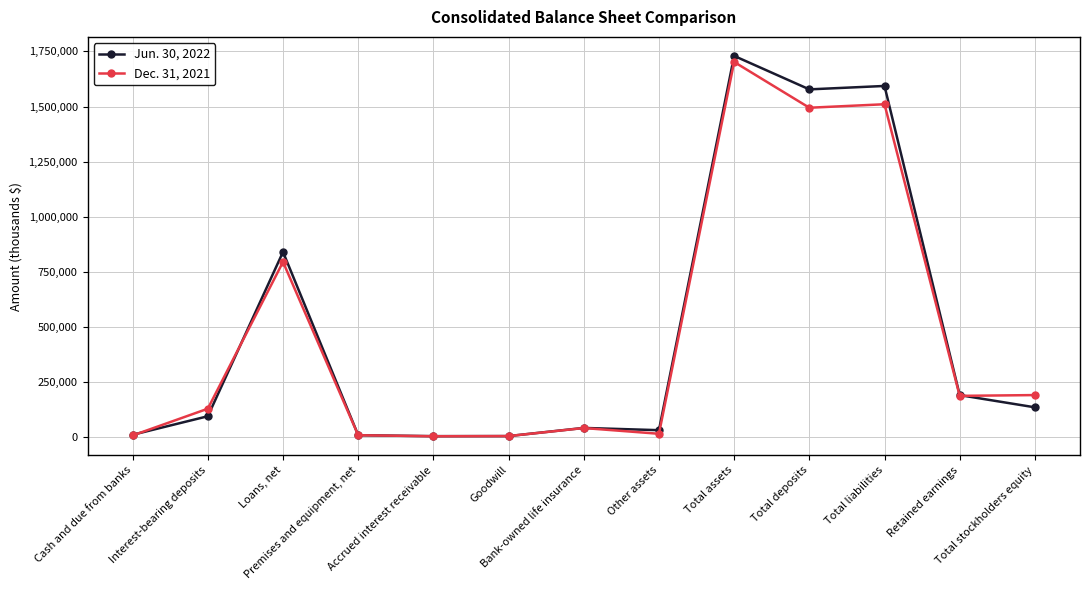

What is the minimum value shown in the chart?

5104